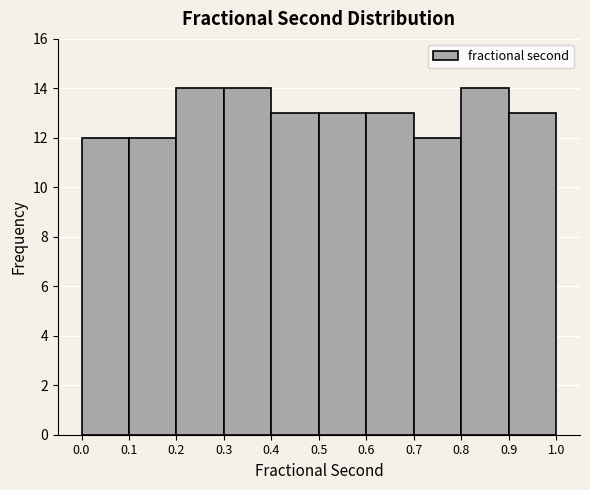

Reading left to right, transcribe this chart: for each bar, give the range it covers on the x-axis and its height. The values are not printed on the chart, so give them approximately, as read against the axis.

0.0 to 0.1: 12
0.1 to 0.2: 12
0.2 to 0.3: 14
0.3 to 0.4: 14
0.4 to 0.5: 13
0.5 to 0.6: 13
0.6 to 0.7: 13
0.7 to 0.8: 12
0.8 to 0.9: 14
0.9 to 1.0: 13